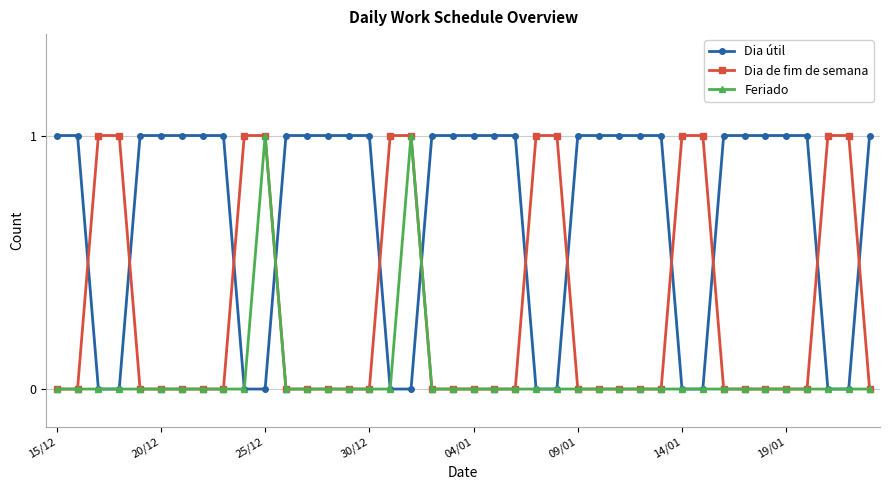

Which series ends up on top after the final intersection of Dia útil and Feriado?

Dia útil